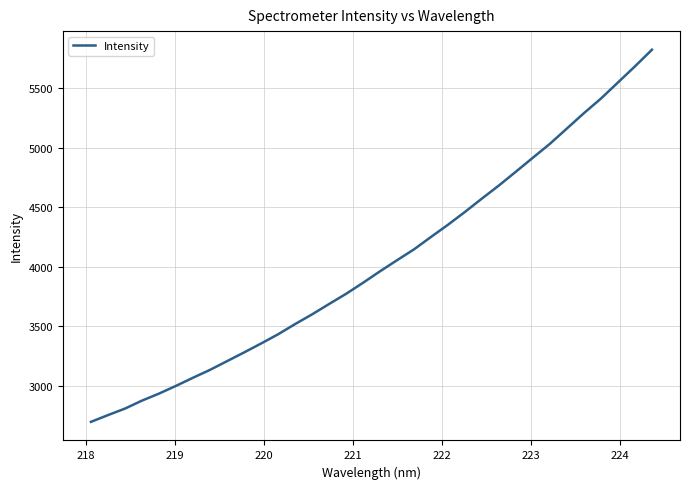

Is this an area chart (filled region under the line)?

No